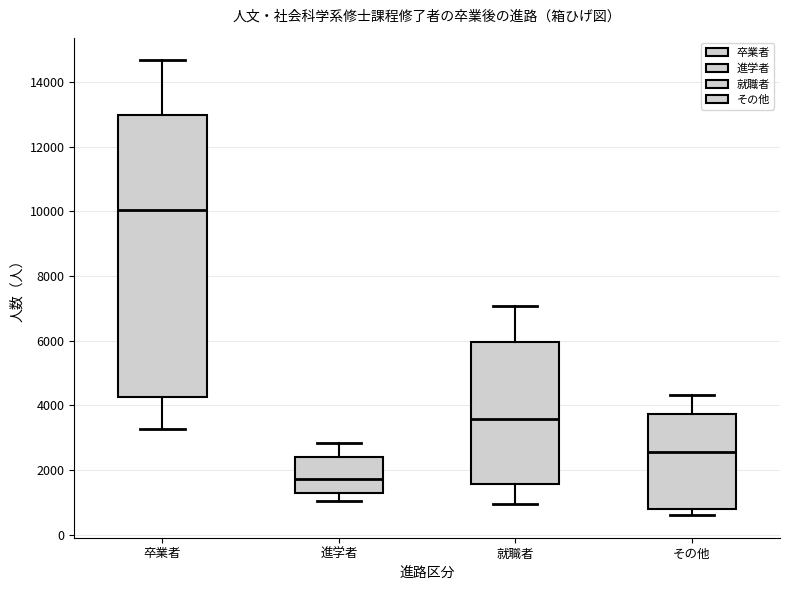

Reading left to right, read every box against the y-axis: the position of its median line, the range the box covers, and the ends of its whiskers. The values are not printed on the chart, so give them approximately, as read against the axis.

卒業者: median 10000, box 4200 to 13000, whiskers 3200 to 14600
進学者: median 1800, box 1400 to 2400, whiskers 1000 to 2800
就職者: median 3600, box 1600 to 6000, whiskers 1000 to 7000
その他: median 2600, box 800 to 3800, whiskers 600 to 4400